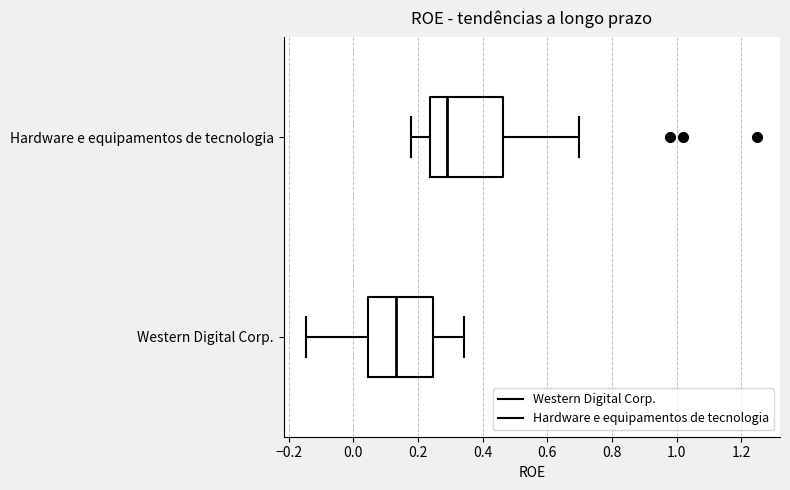

Which box's median line is the furthest to the left?

Western Digital Corp.